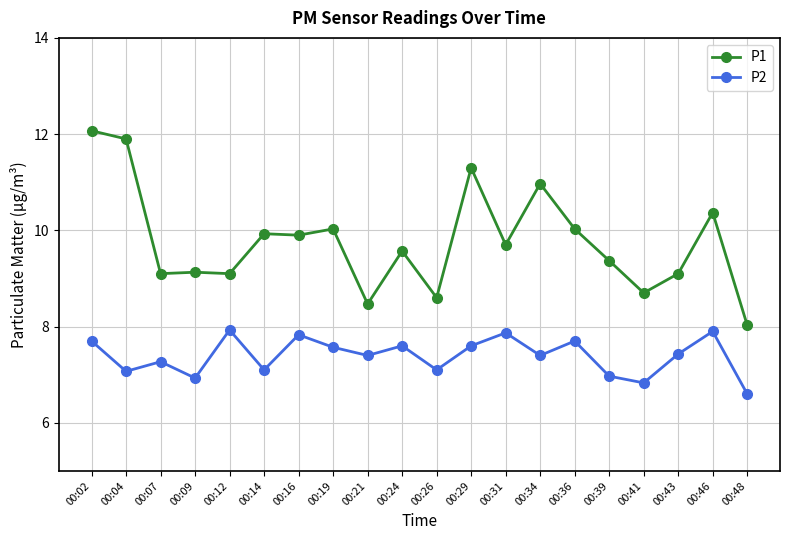

True or false: P1 has more than 1 interior local peaks.

True